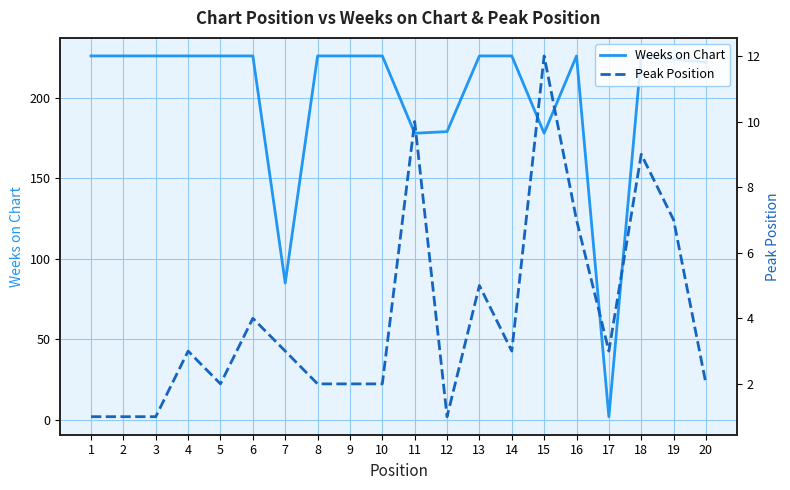

Which series has the largest total across all categories?

Weeks on Chart